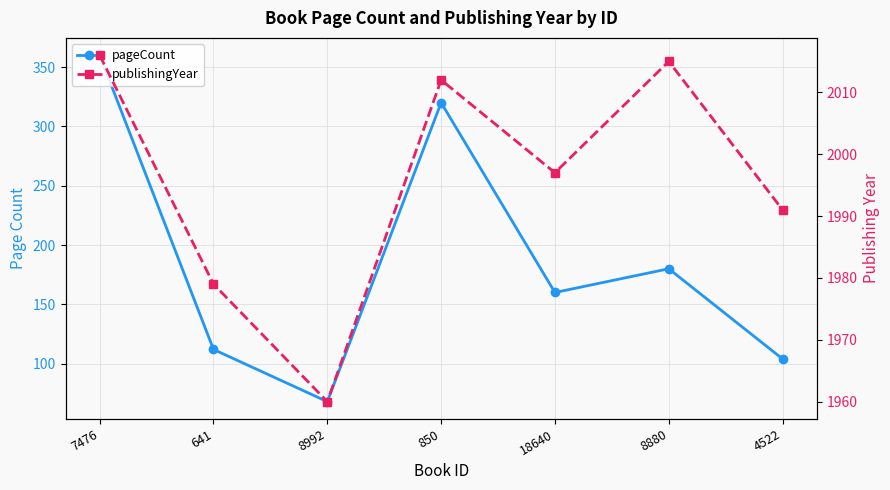

What is the label of the 1st point from the left?

7476